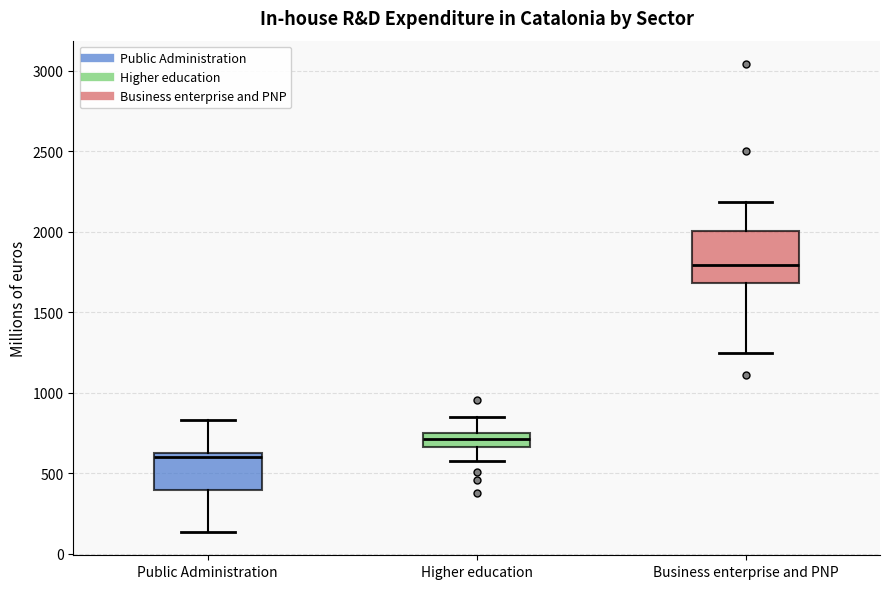

Reading left to right, transcribe this box plot: for each box, give where its median line is, the range the box spans, and where its two whiskers end, as read against the y-axis. The values are not printed on the chart, so give them approximately, as read against the axis.

Public Administration: median 600, box 400 to 650, whiskers 150 to 850
Higher education: median 700, box 650 to 750, whiskers 600 to 850
Business enterprise and PNP: median 1800, box 1700 to 2000, whiskers 1250 to 2200